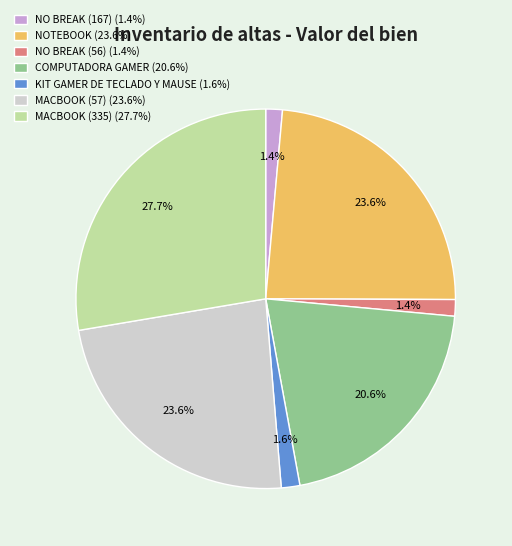

True or false: COMPUTADORA GAMER accounts for 15% of the total.

False